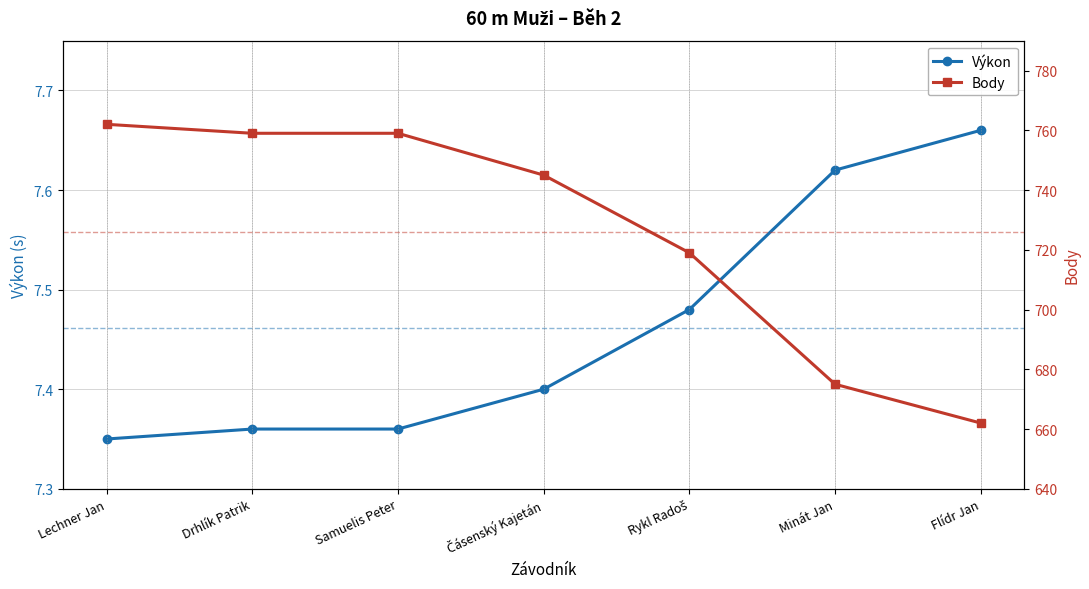

Which series has the largest total across all categories?

Body